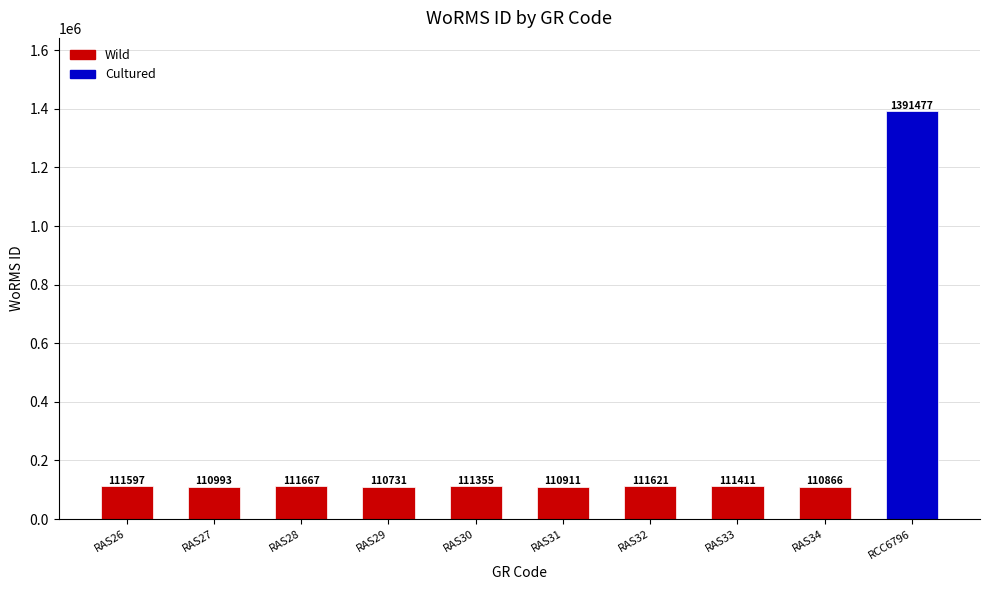

Approximately how many times larger is the value at RAS32 compared to RAS31?

1.0